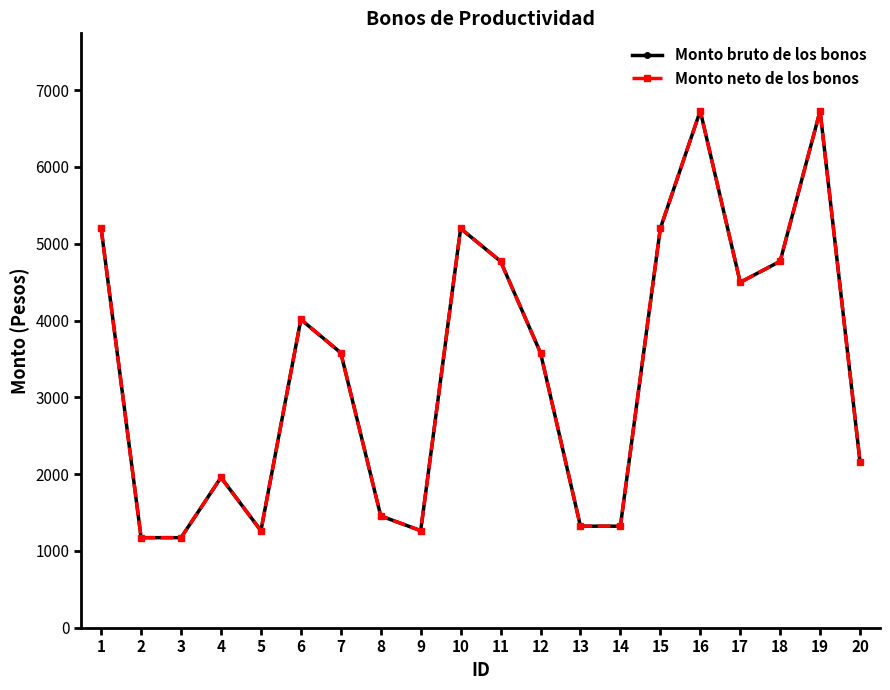

Between 5 and 18, which series saw the biggest shift?

Monto bruto de los bonos